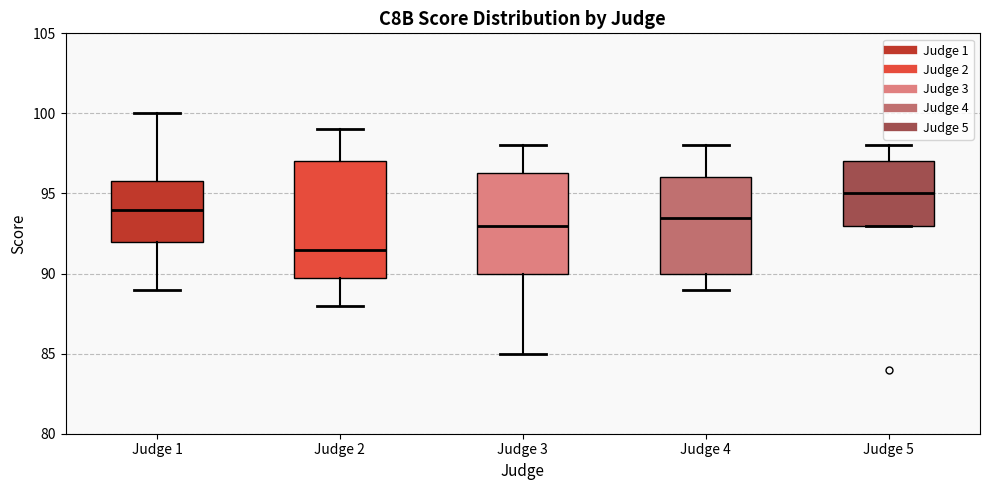

Comparing the boxes themselves (not the whiskers), which one is the tallest?

Judge 2